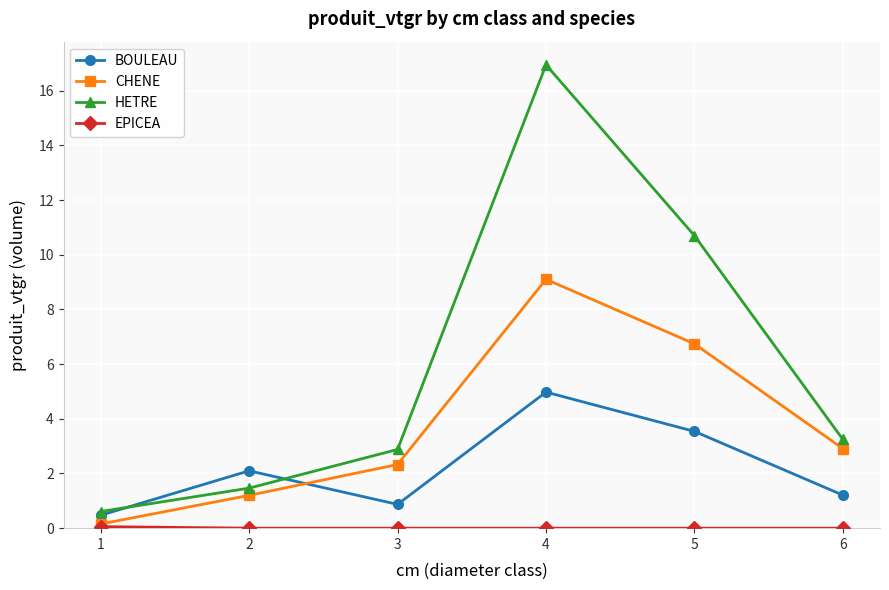

Which series has the largest total across all categories?

HETRE